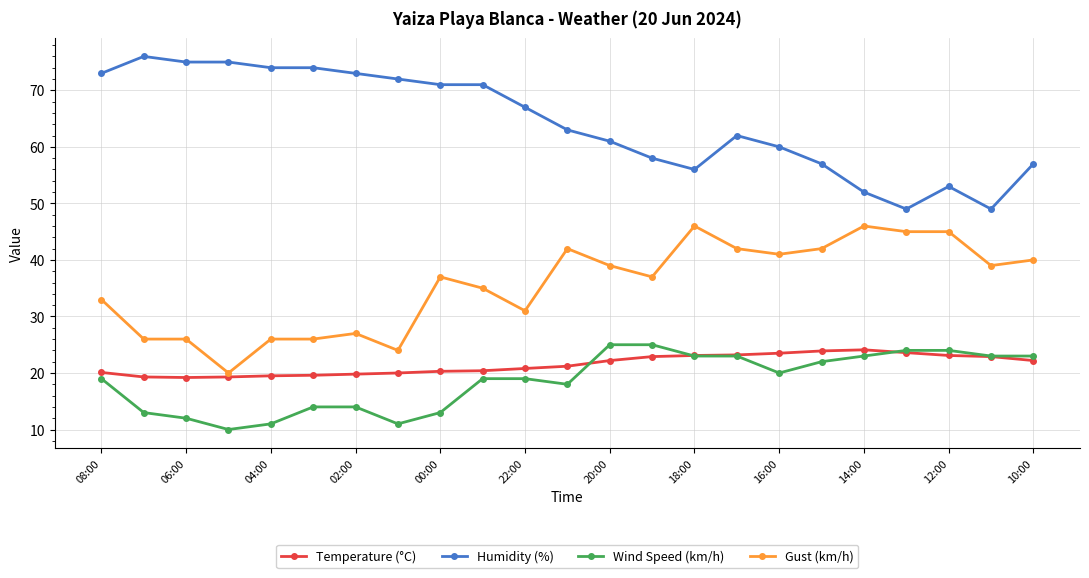

What is the value of the Humidity (%) point at the 23rd from the left?

57.0